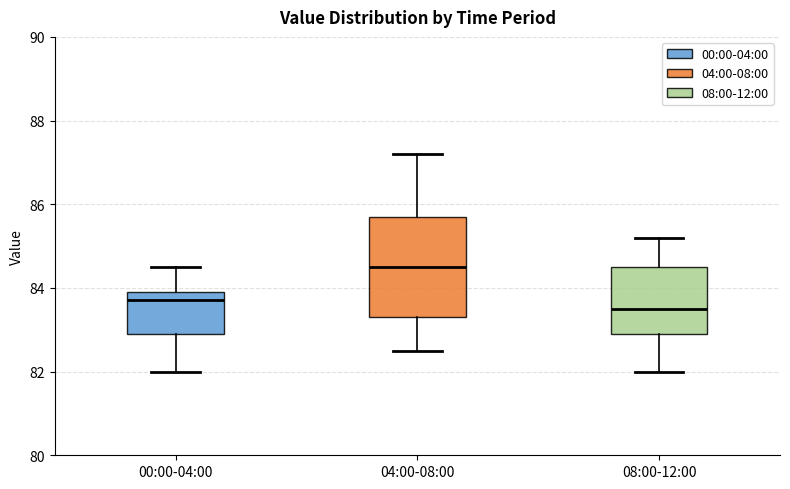

Where is the lower edge of the box for 04:00-08:00 on the y-axis? The values are not printed on the chart, so give them approximately, as read against the axis.

83.4